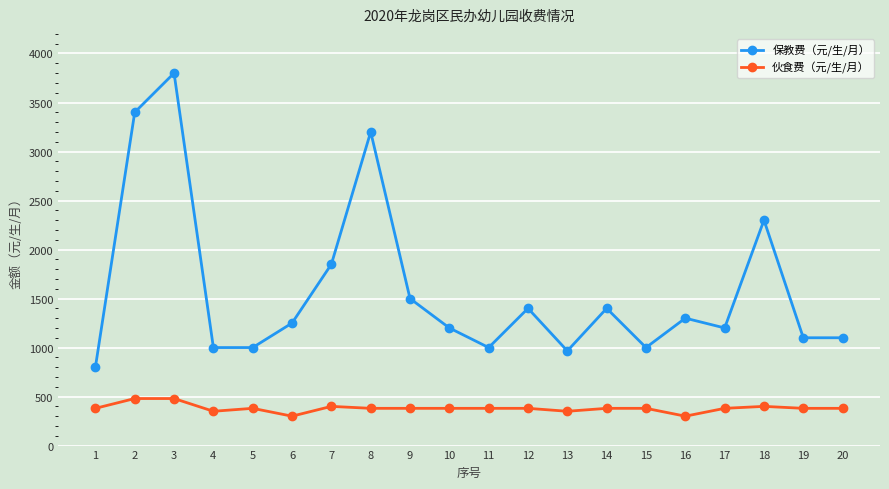

What is the smallest value displayed?

300